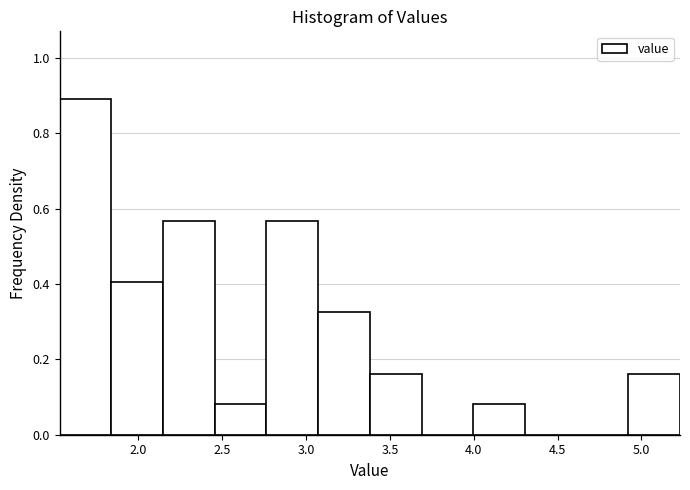

Which range on the x-axis has the tallest bar?

1.55 to 1.85